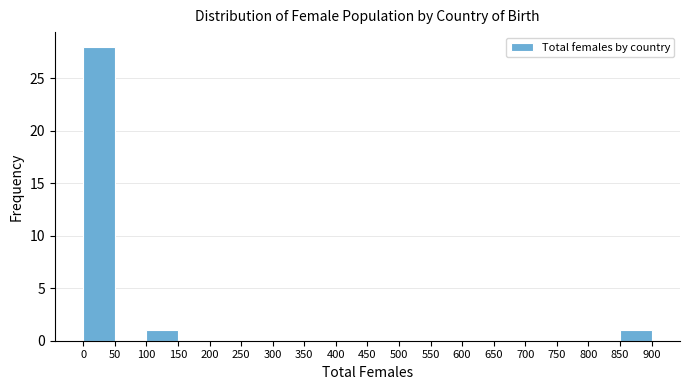

Which range on the x-axis has the tallest bar?

0 to 50